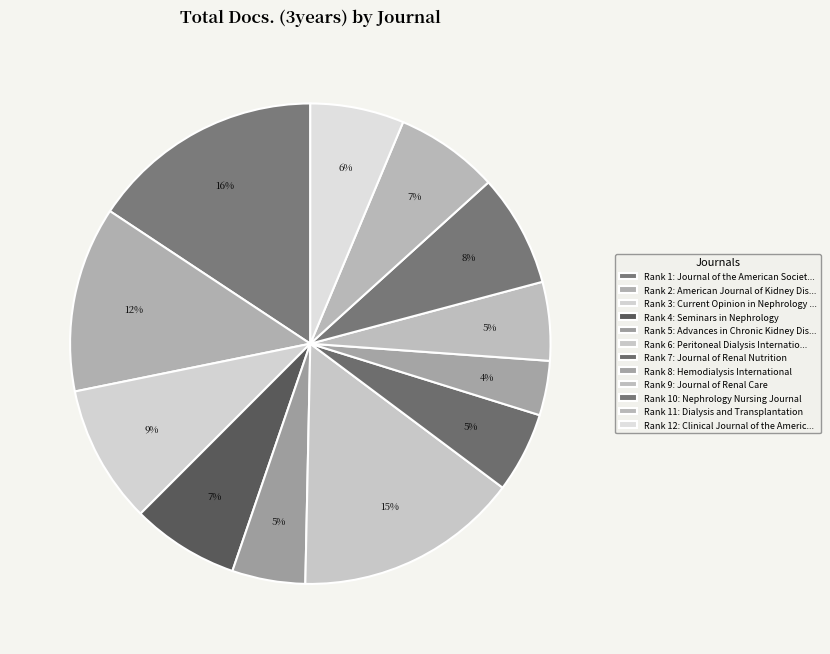

How many segments does this pie chart have?

12